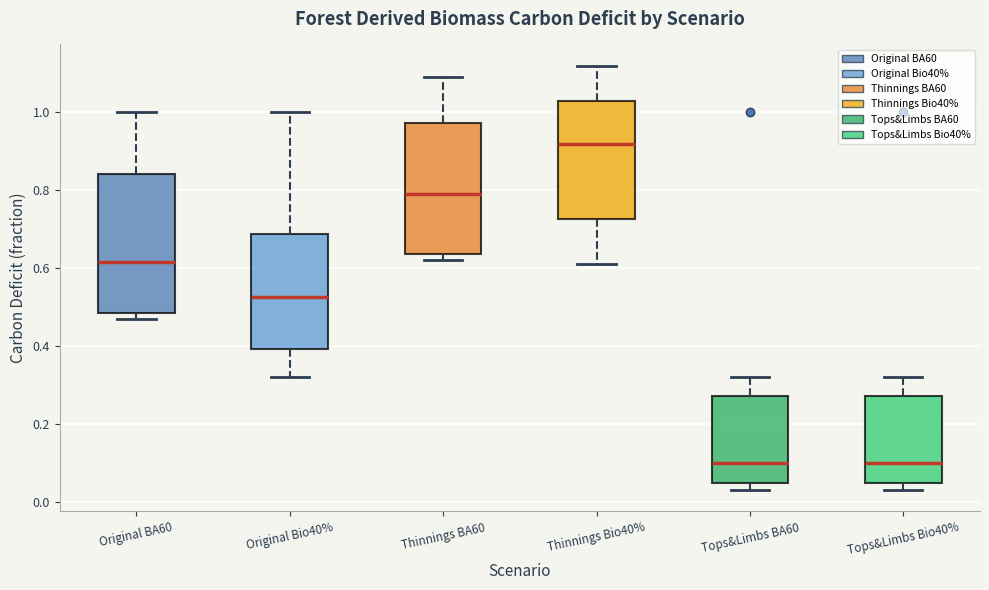

Reading left to right, transcribe this box plot: for each box, give where its median line is, the range the box spans, and where its two whiskers end, as read against the y-axis. The values are not printed on the chart, so give them approximately, as read against the axis.

Original BA60: median 0.62, box 0.48 to 0.84, whiskers 0.48 (just below the box's lower edge) to 1.00
Original Bio40%: median 0.52, box 0.40 to 0.68, whiskers 0.32 to 1.00
Thinnings BA60: median 0.80, box 0.64 to 0.98, whiskers 0.62 to 1.10
Thinnings Bio40%: median 0.92, box 0.72 to 1.04, whiskers 0.62 to 1.12
Tops&Limbs BA60: median 0.10, box 0.04 to 0.28, whiskers 0.04 (just below the box's lower edge) to 0.32
Tops&Limbs Bio40%: median 0.10, box 0.04 to 0.28, whiskers 0.04 (just below the box's lower edge) to 0.32